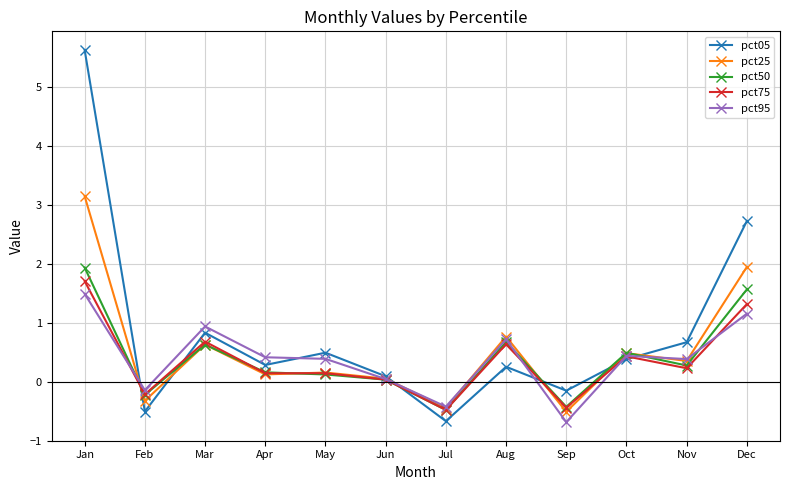

At which label does pct05 first exceed 0?

Jan